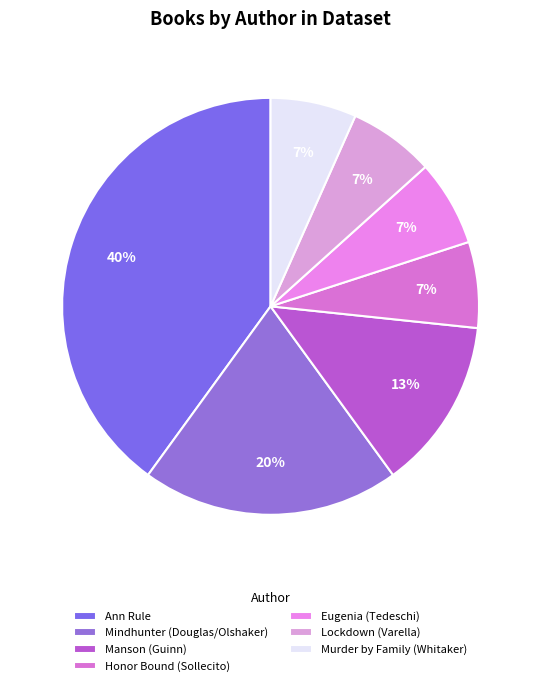

To the nearest percent, what is the difference between the largest and smallest slice percentages?

33%